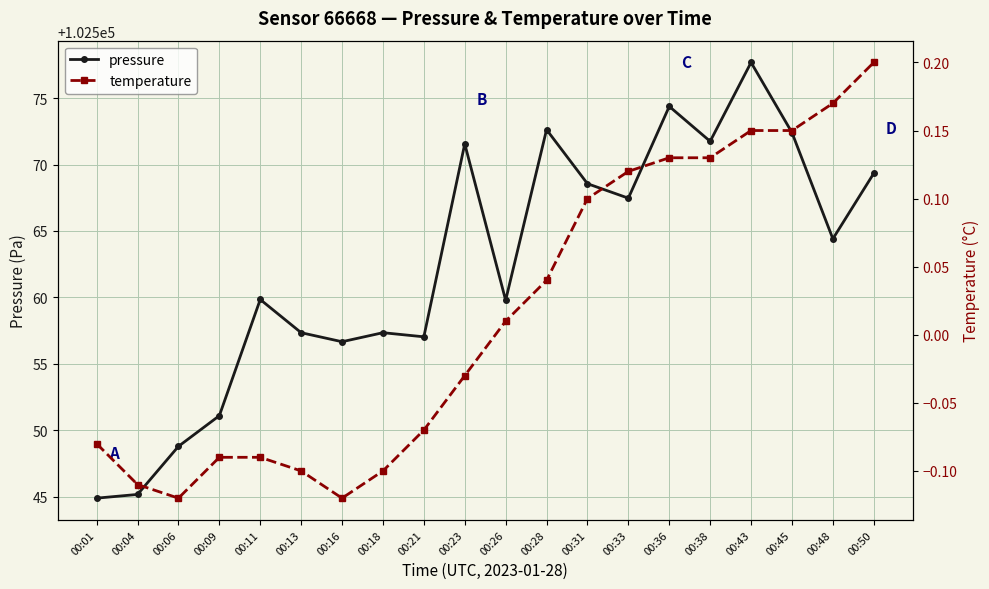

How many distinct data groups are displayed?

2